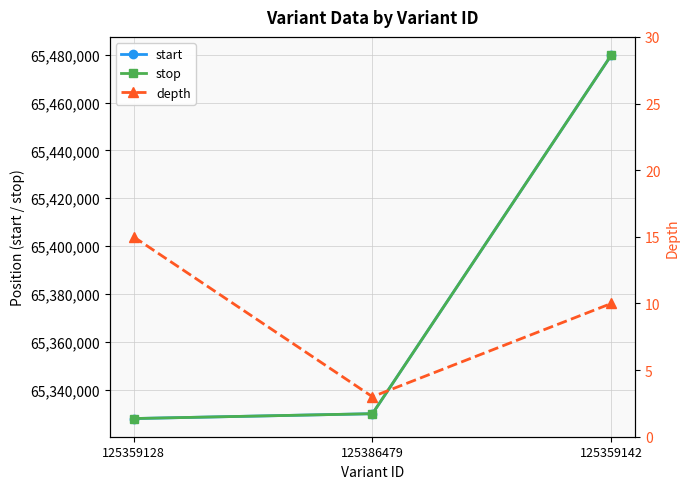

List the series in order of their peak value, lowest first.

depth, start, stop